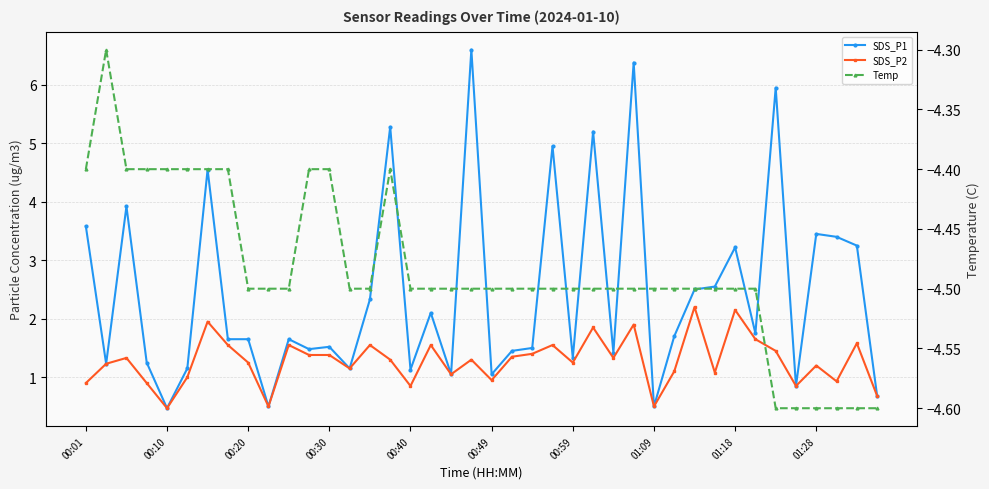

At 19, list the series in order from smallest to largest.

Temp, SDS_P2, SDS_P1